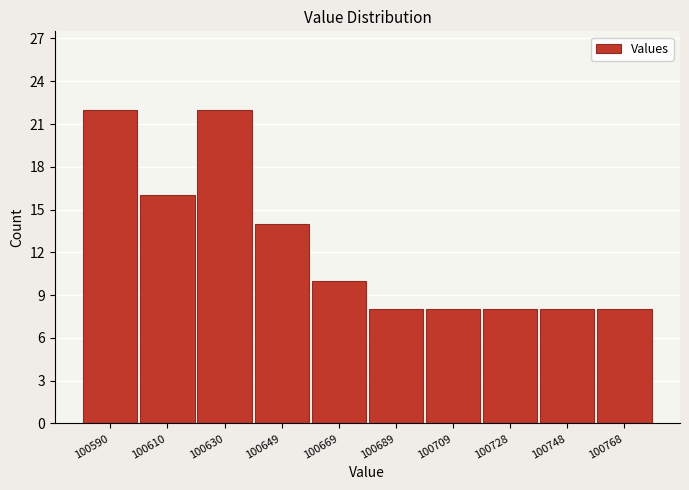

How tall is the bar that spans 100698.8 to 100718.6 on the x-axis? Neither the bar edges nor the heights are printed on the chart, so give them approximately, as read against the axes.

8